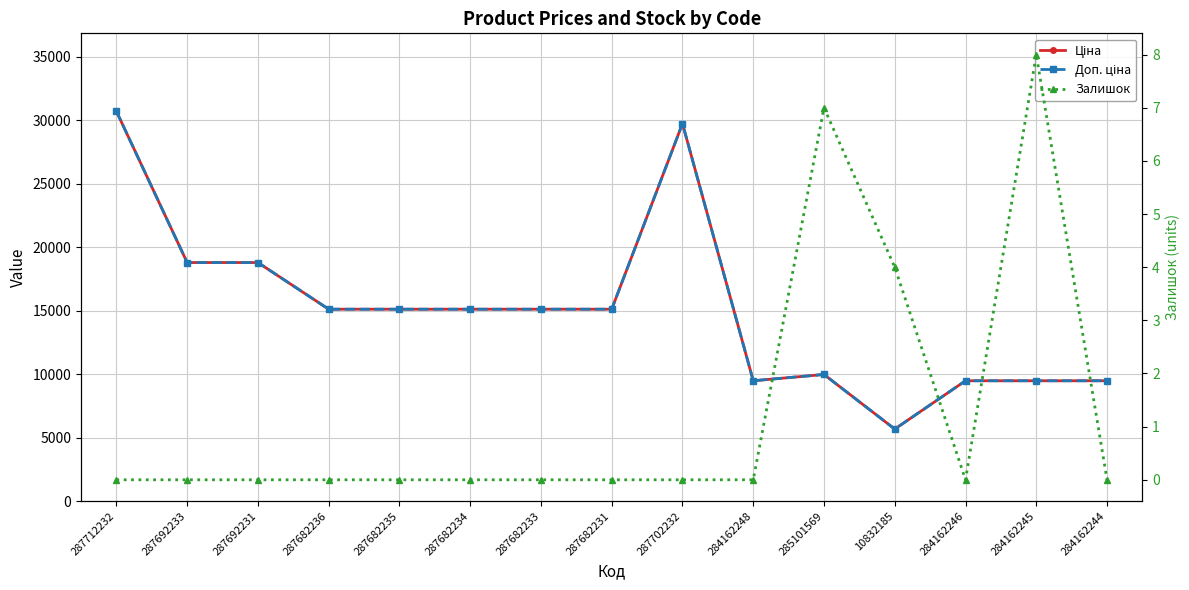

What is the average value of the Залишок series?

1.3